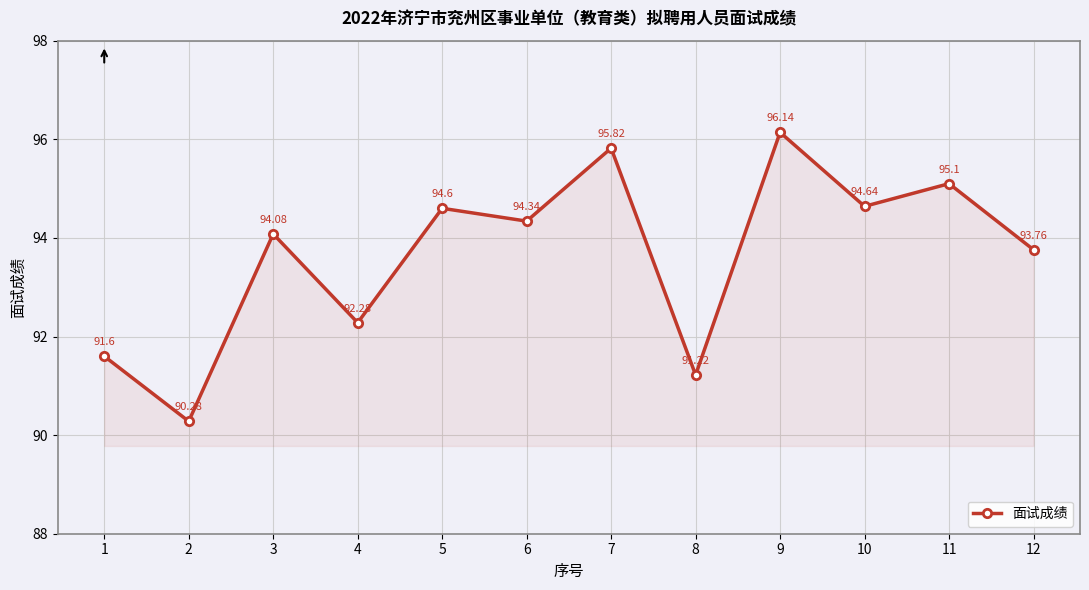

What is the difference between the values at 2 and 3?

3.8